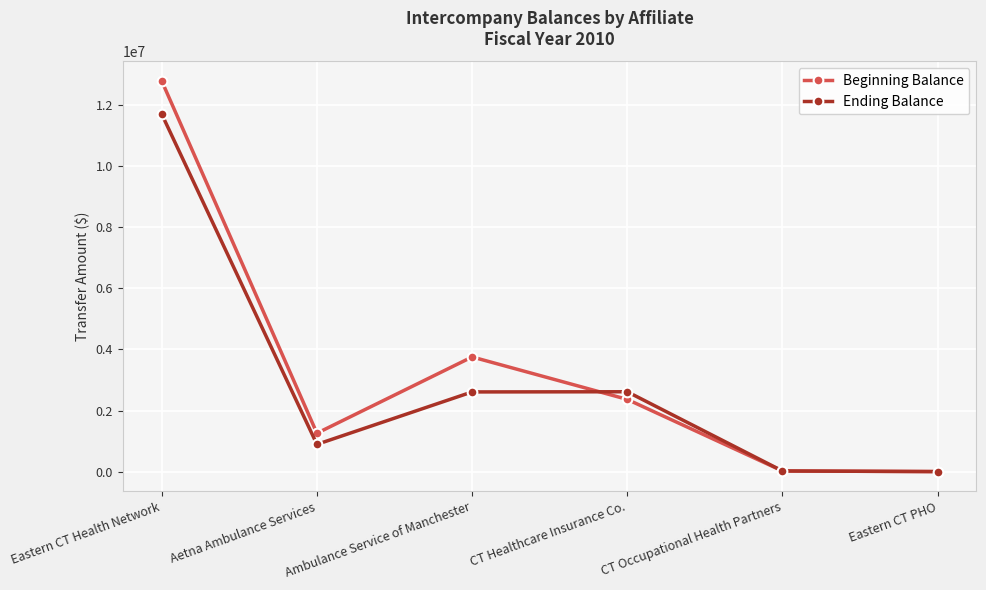

At which category does Ending Balance reach its first local valley?

Aetna Ambulance Services